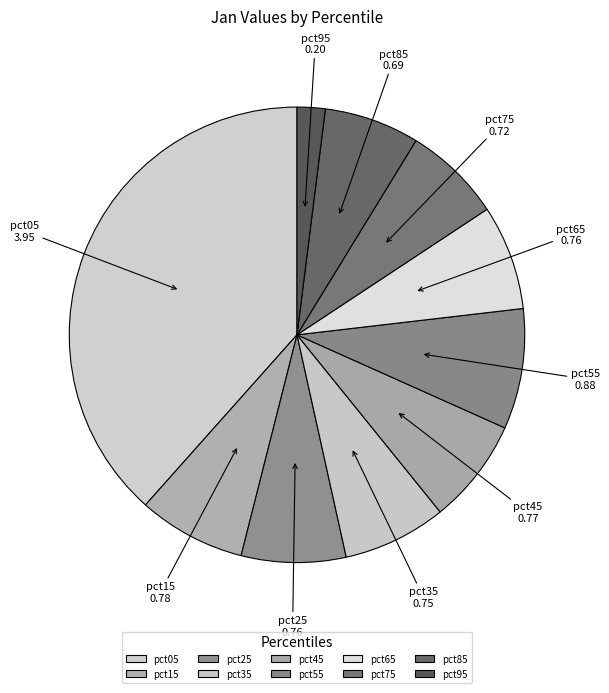

Which category has the smallest portion of the pie?

pct95